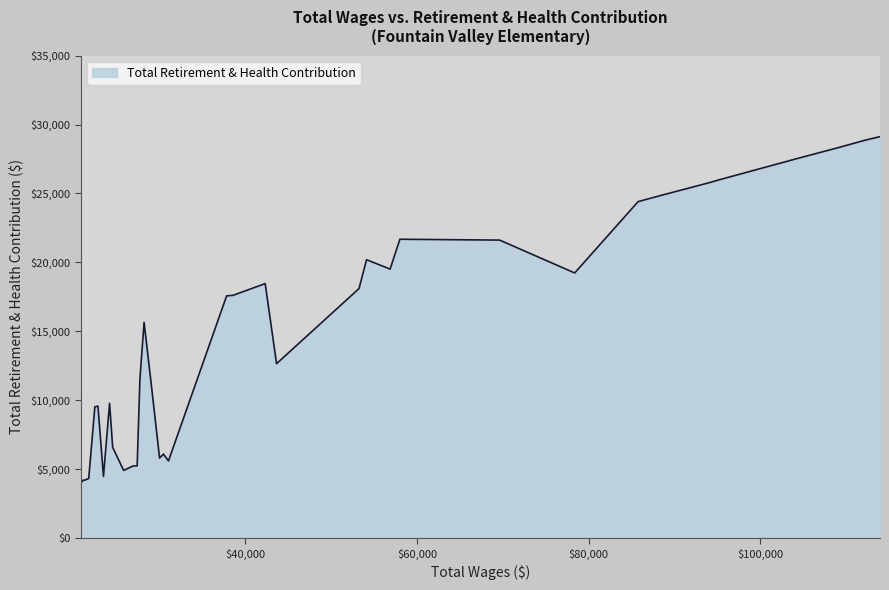

What is the smallest value displayed?

3971